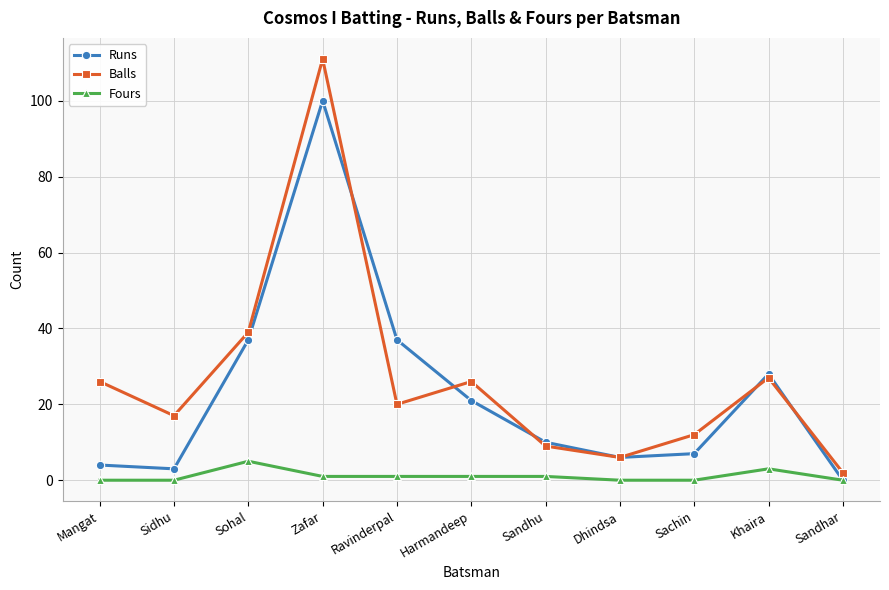

List the series in order of their peak value, highest first.

Balls, Runs, Fours